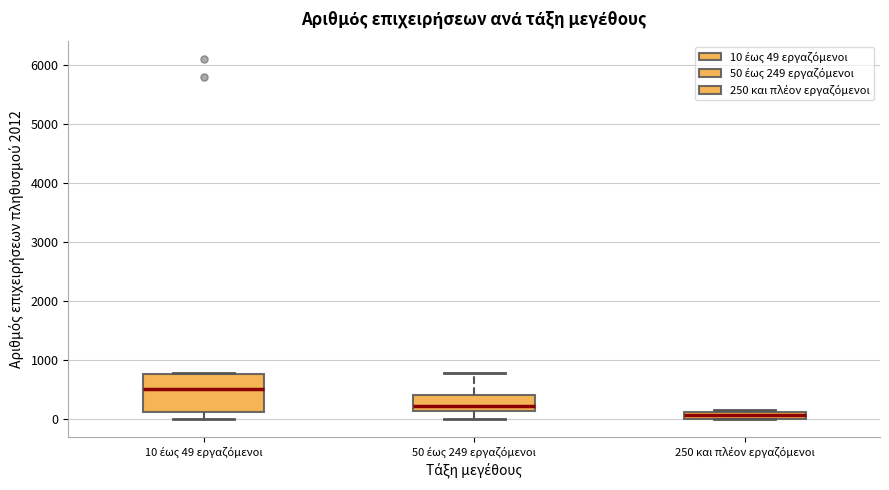

Which box has the highest median line?

10 έως 49 εργαζόμενοι